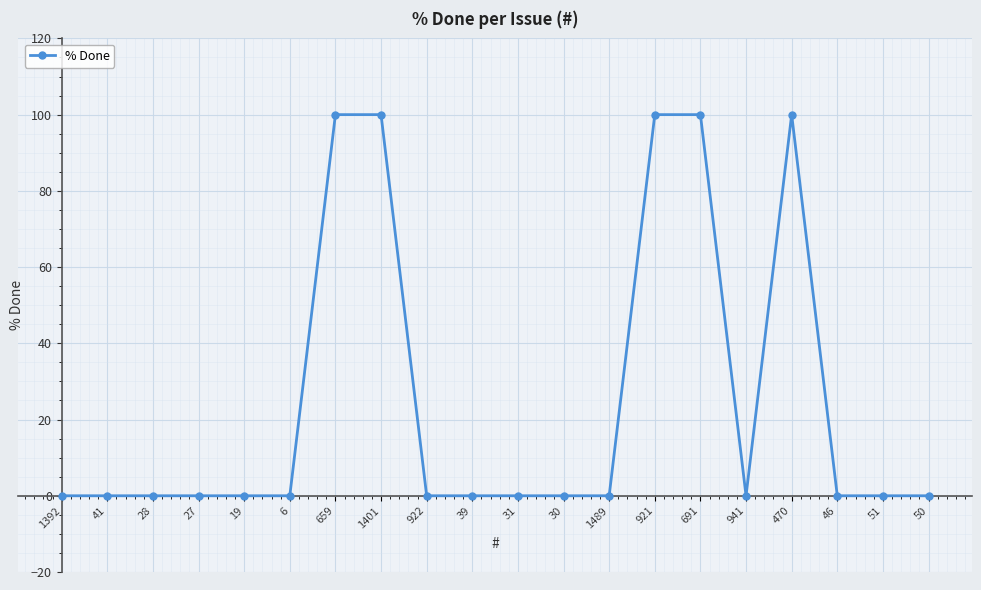

The chart shows a value of 166 at 470. True or false?

False